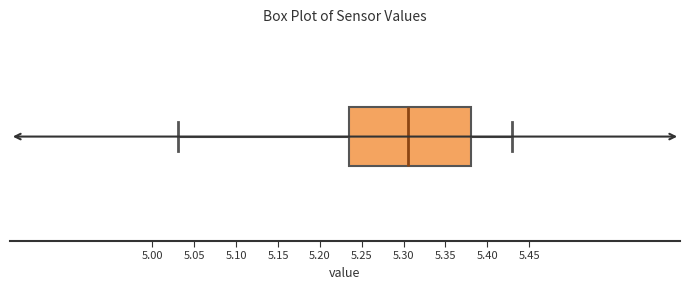

Where does the right whisker of the box end on the x-axis? The values are not printed on the chart, so give them approximately, as read against the axis.

5.430